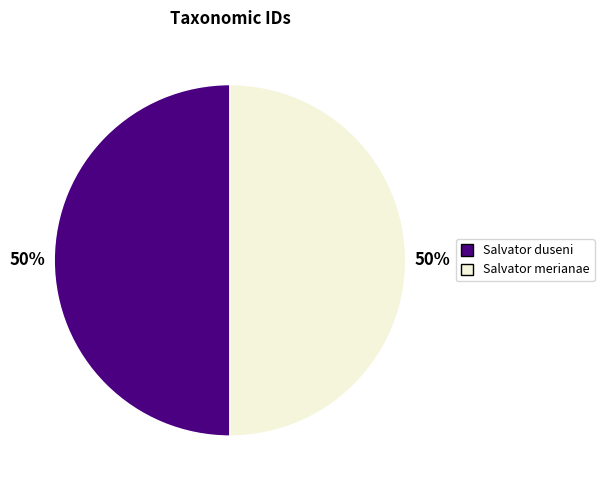

To the nearest percent, what is the average slice percentage?

50%